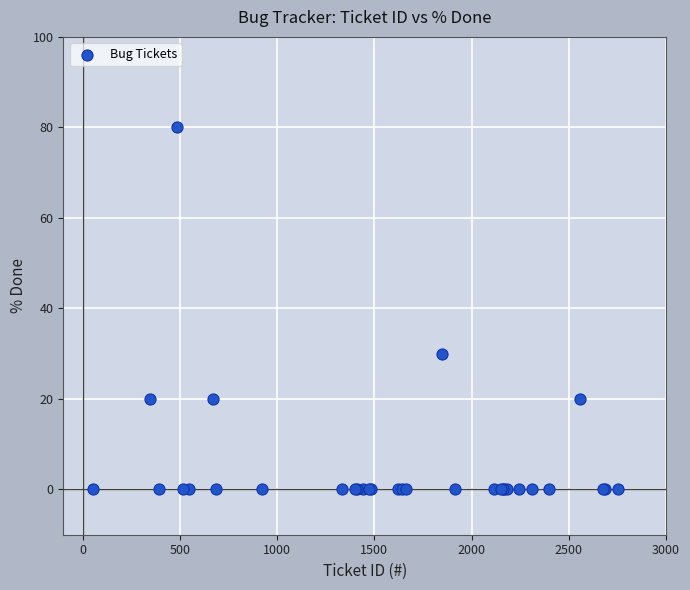

What Y value in the scatter plot is closest to 40?

30